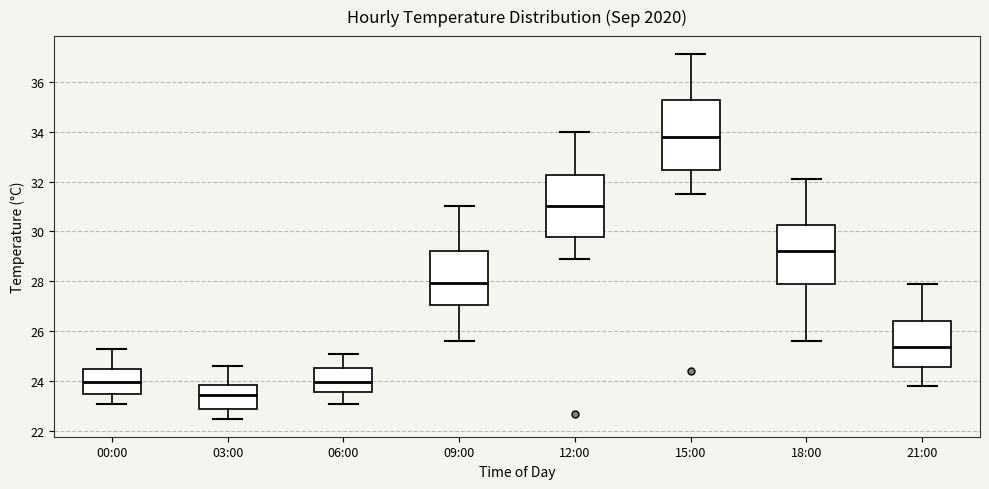

Which box's median line is the lowest?

03:00